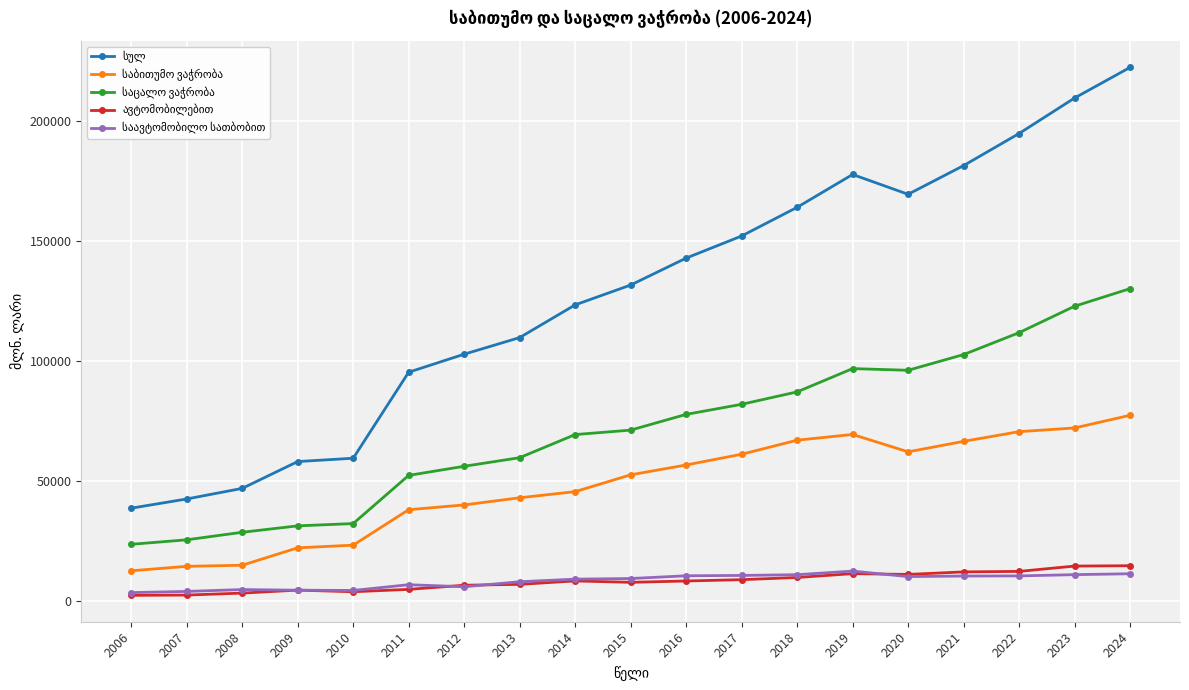

Is this an area chart (filled region under the line)?

No